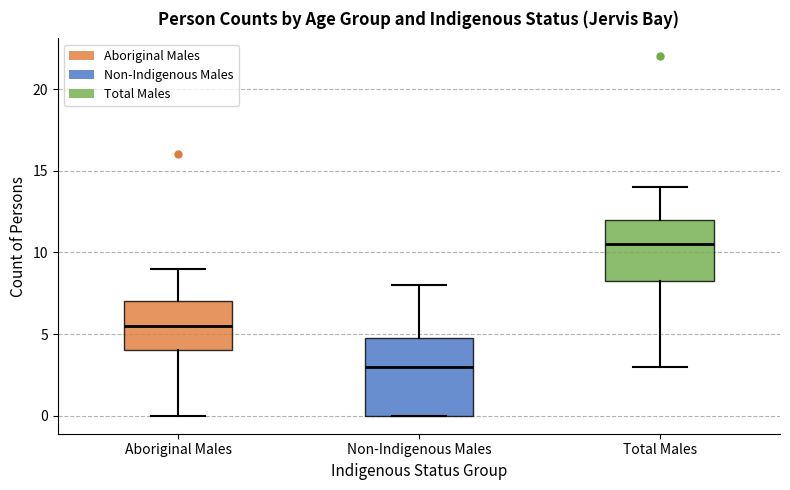

Which box has the highest median line?

Total Males